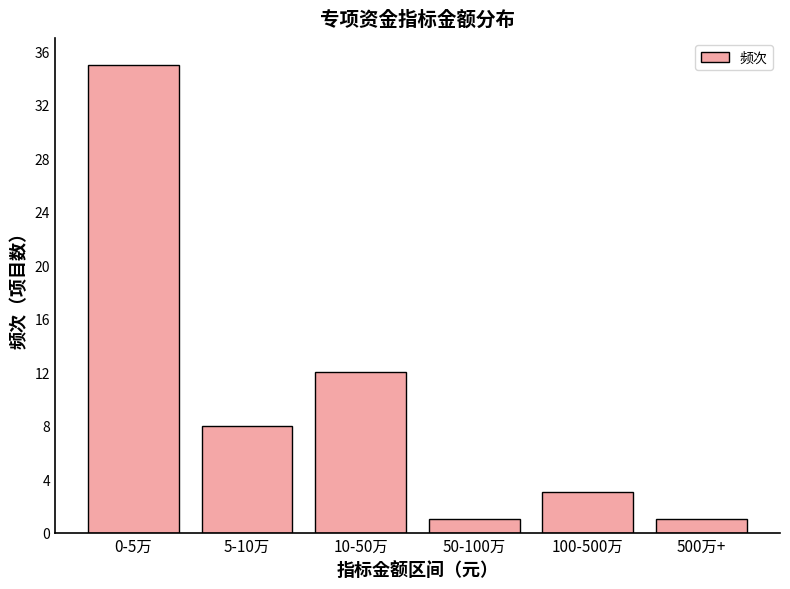

Reading left to right, transcribe all the data shown in this chart.

0-5万=35	5-10万=8	10-50万=12	50-100万=1	100-500万=3	500万+=1